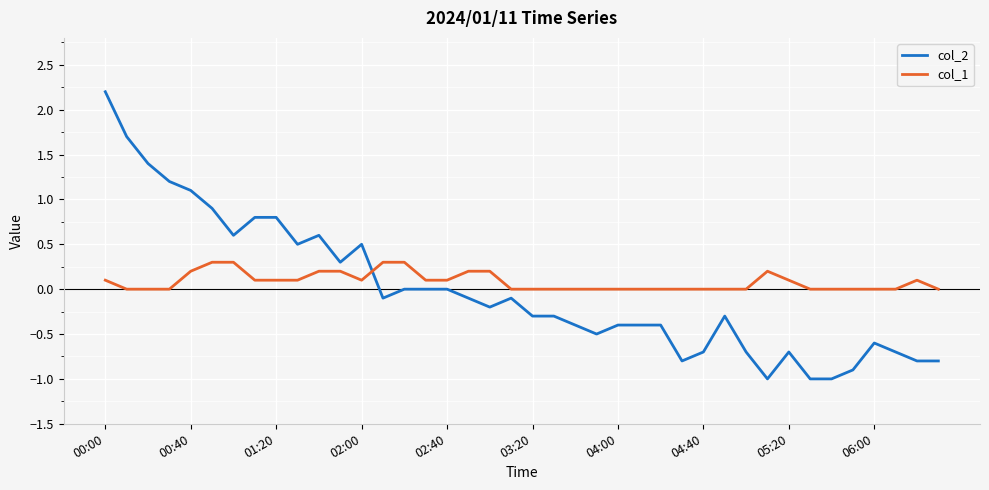

How many intersections are there between col_1 and col_2?

1